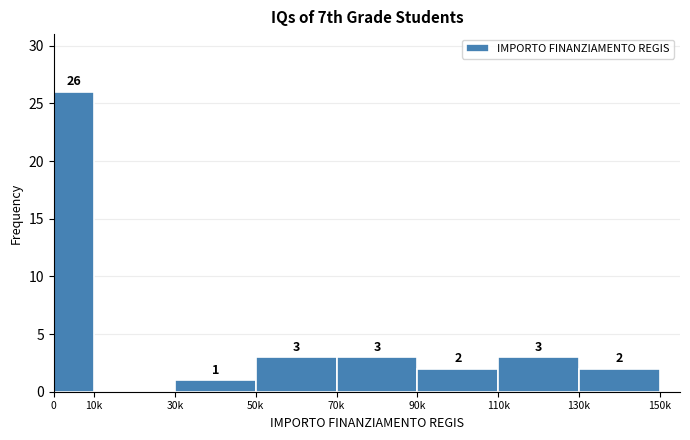

Reading left to right, list all the values displayed in this chart.

0=26	10k=0	30k=1	50k=3	70k=3	90k=2	110k=3	130k=2